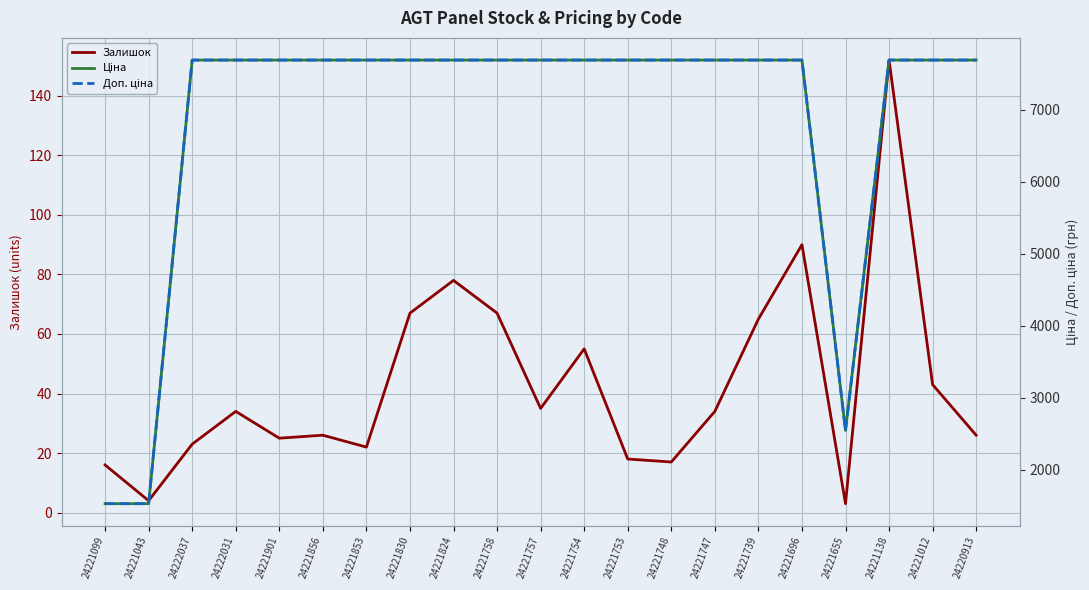

What is the difference between the second highest and minimum values in the Доп. ціна series?

6161.0